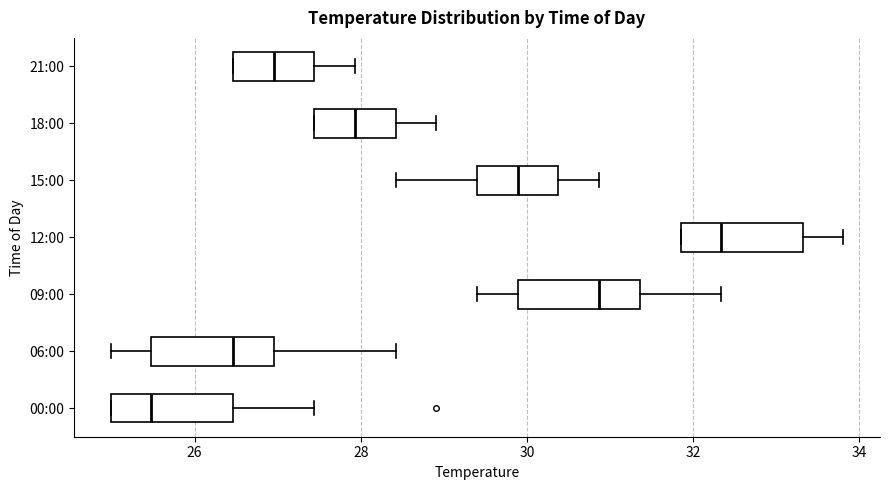

Reading bottom to top, read every box against the x-axis: the position of its median line, the range the box covers, and the ends of its whiskers. The values are not printed on the chart, so give them approximately, as read against the axis.

00:00: median 25.4, box 25.0 to 26.4, whiskers 25.0 to 27.4
06:00: median 26.4, box 25.4 to 27.0, whiskers 25.0 to 28.4
09:00: median 30.8, box 29.8 to 31.4, whiskers 29.4 to 32.4
12:00: median 32.4, box 31.8 to 33.4, whiskers 31.8 to 33.8
15:00: median 29.8, box 29.4 to 30.4, whiskers 28.4 to 30.8
18:00: median 28.0, box 27.4 to 28.4, whiskers 27.4 to 29.0
21:00: median 27.0, box 26.4 to 27.4, whiskers 26.4 to 28.0